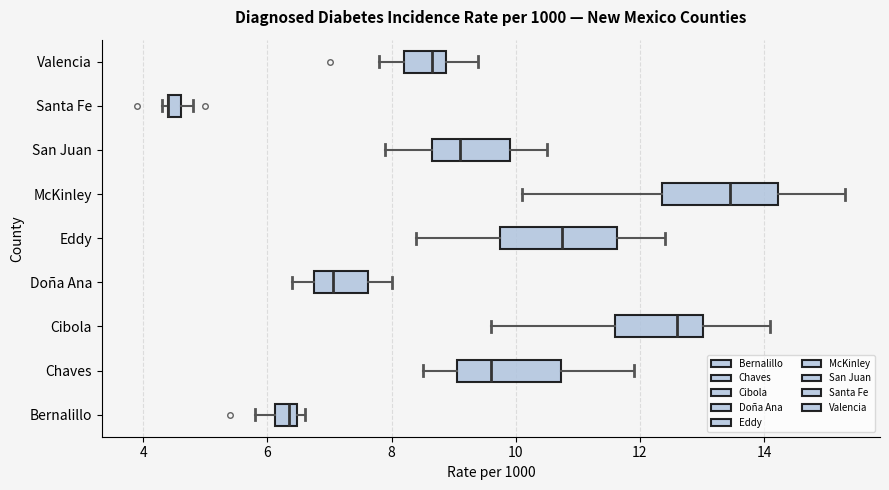

Where is the left edge of the box for San Juan on the x-axis? The values are not printed on the chart, so give them approximately, as read against the axis.

8.6